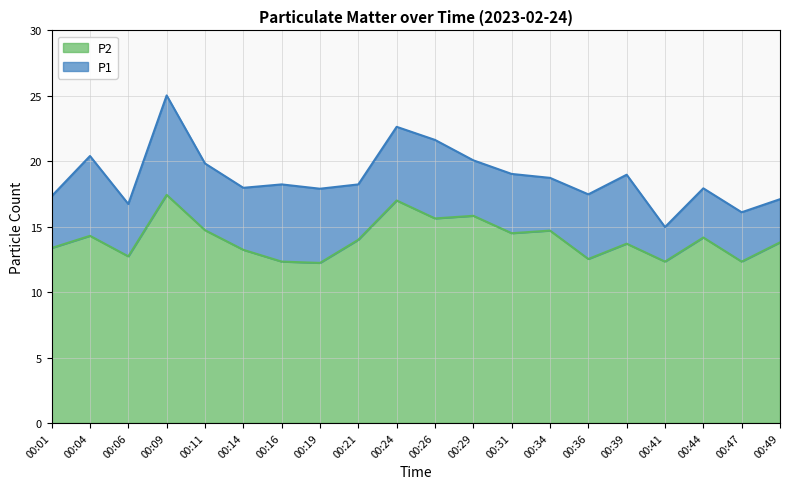

Reading right to left, what are all the values shown in this chart?

P1: 00:49=17.1	00:47=16.1	00:44=17.9	00:41=15.0	00:39=19.0	00:36=17.5	00:34=18.7	00:31=19.0	00:29=20.1	00:26=21.6	00:24=22.6	00:21=18.2	00:19=17.9	00:16=18.2	00:14=18.0	00:11=19.8	00:09=25.0	00:06=16.7	00:04=20.4	00:01=17.3
P2: 00:49=13.8	00:47=12.3	00:44=14.2	00:41=12.3	00:39=13.7	00:36=12.5	00:34=14.7	00:31=14.5	00:29=15.8	00:26=15.6	00:24=17.0	00:21=14.0	00:19=12.2	00:16=12.3	00:14=13.2	00:11=14.7	00:09=17.4	00:06=12.7	00:04=14.3	00:01=13.4